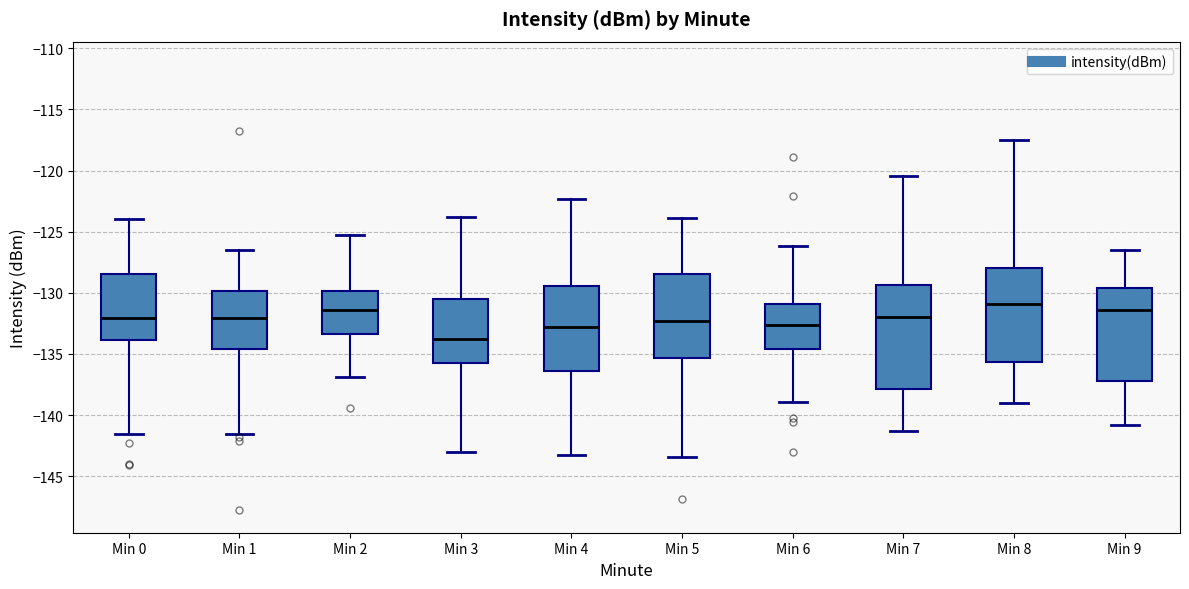

Reading left to right, transcribe this box plot: for each box, give where its median line is, the range the box spans, and where its two whiskers end, as read against the y-axis. The values are not printed on the chart, so give them approximately, as read against the axis.

Min 0: median -132.0, box -134.0 to -128.5, whiskers -141.5 to -124.0
Min 1: median -132.0, box -134.5 to -130.0, whiskers -141.5 to -126.5
Min 2: median -131.5, box -133.5 to -130.0, whiskers -137.0 to -125.5
Min 3: median -134.0, box -135.5 to -130.5, whiskers -143.0 to -124.0
Min 4: median -133.0, box -136.5 to -129.5, whiskers -143.5 to -122.5
Min 5: median -132.5, box -135.5 to -128.5, whiskers -143.5 to -124.0
Min 6: median -132.5, box -134.5 to -131.0, whiskers -139.0 to -126.0
Min 7: median -132.0, box -138.0 to -129.5, whiskers -141.5 to -120.5
Min 8: median -131.0, box -135.5 to -128.0, whiskers -139.0 to -117.5
Min 9: median -131.5, box -137.0 to -129.5, whiskers -141.0 to -126.5